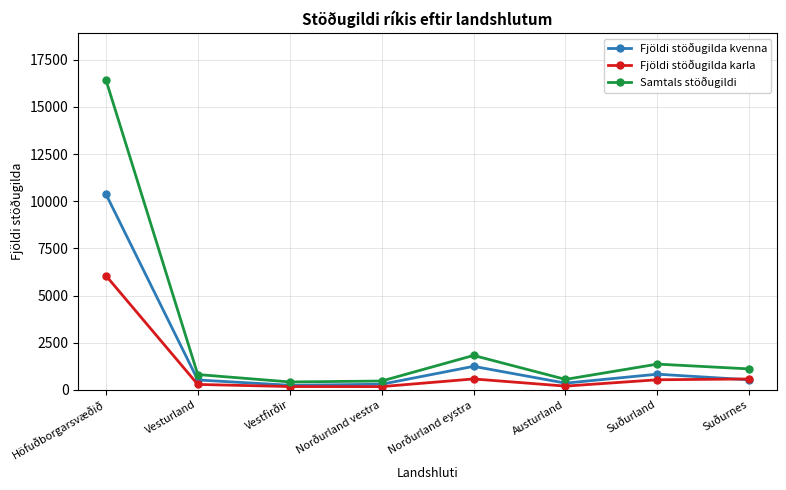

How many interior local valleys does the Samtals stöðugildi series have?

2